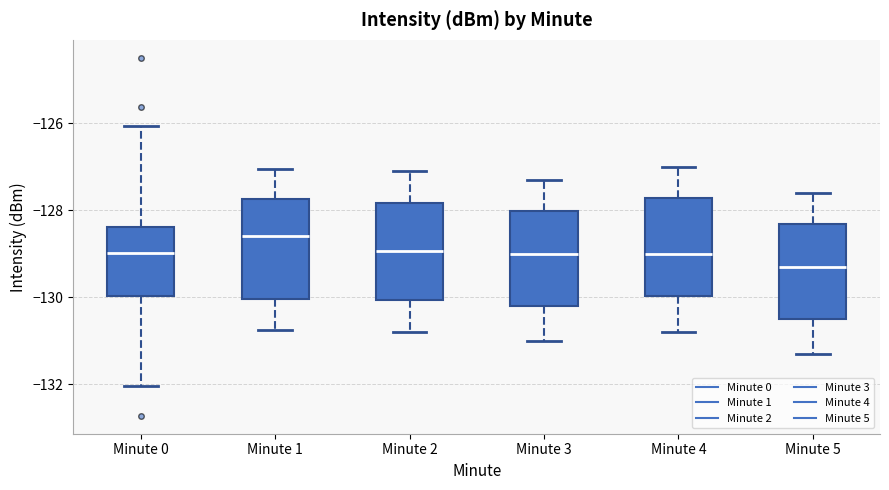

Which box's median line is the lowest?

Minute 5